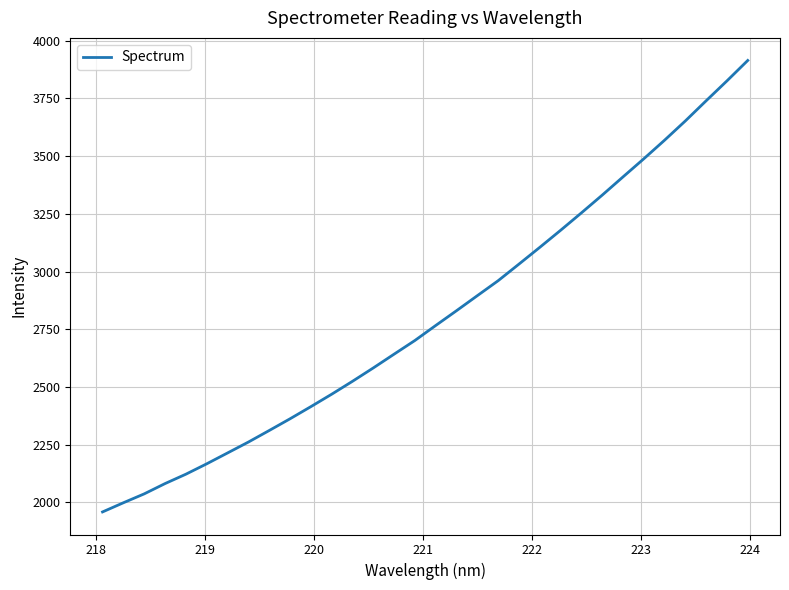

What is the maximum value shown in the chart?

3914.2